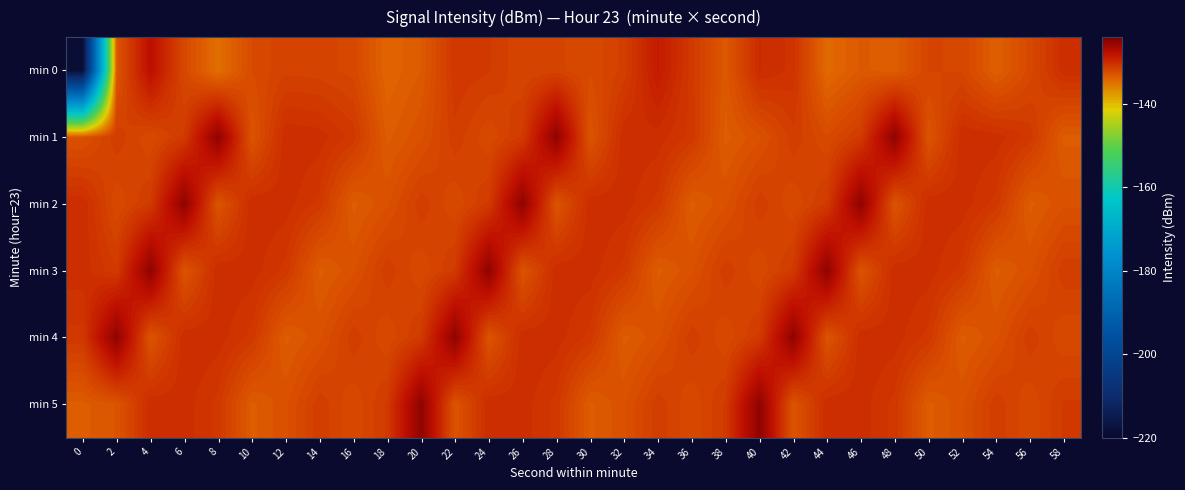

What is the spread (max minus min) of values at 18?

3.0